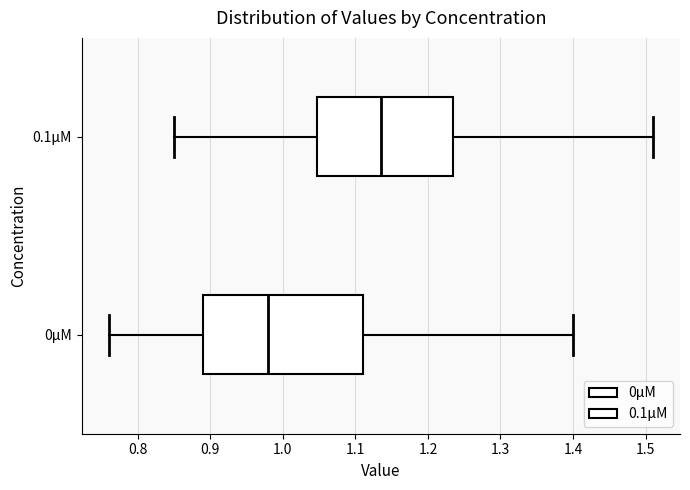

Where is the left edge of the box for 0μM on the x-axis? The values are not printed on the chart, so give them approximately, as read against the axis.

0.89